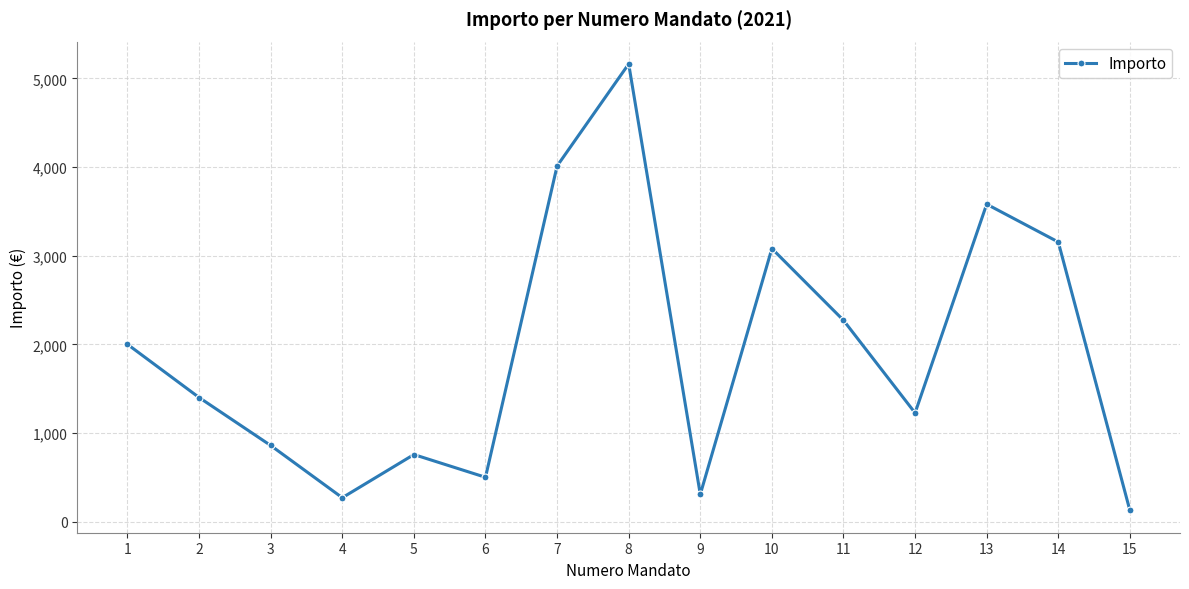

Which label corresponds to the smallest value in the chart?

15